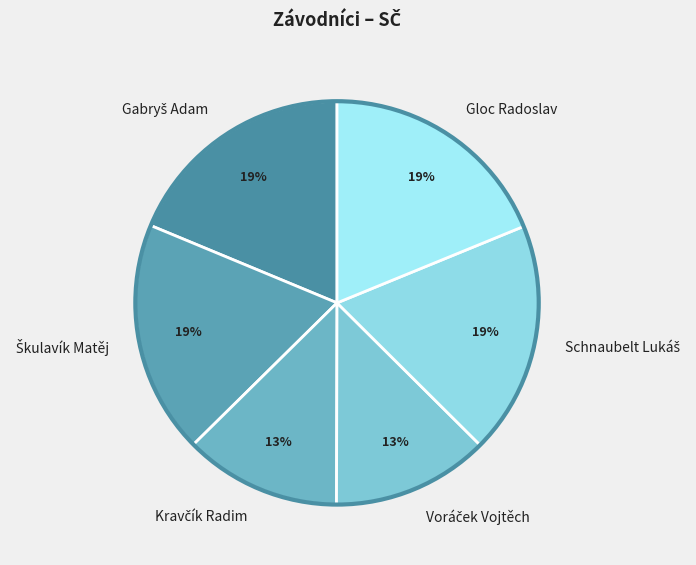

To the nearest percent, what portion does Gloc Radoslav represent?

19%